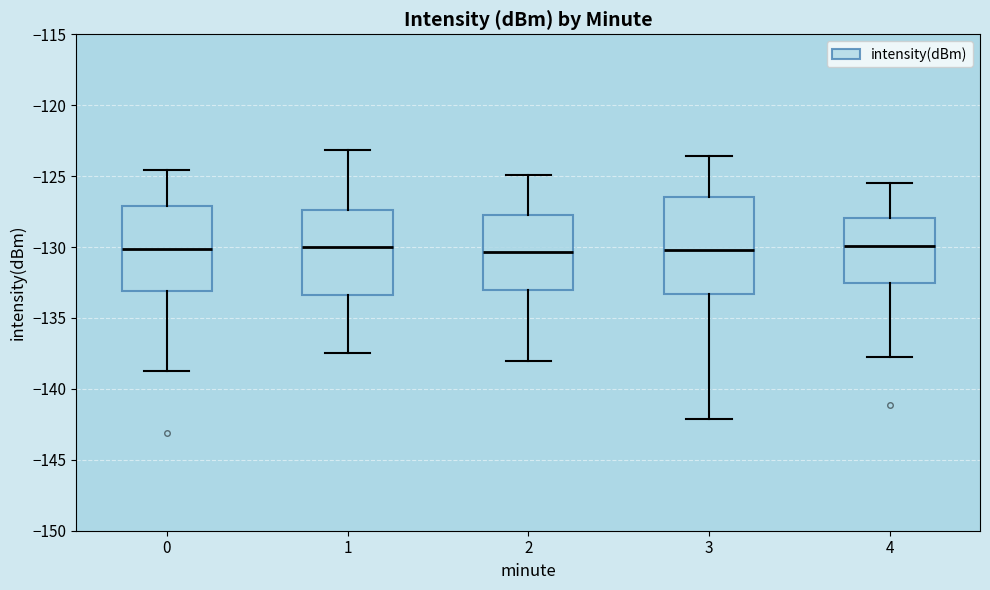

Where is the lower edge of the box at x = 1 on the y-axis? The values are not printed on the chart, so give them approximately, as read against the axis.

-133.5